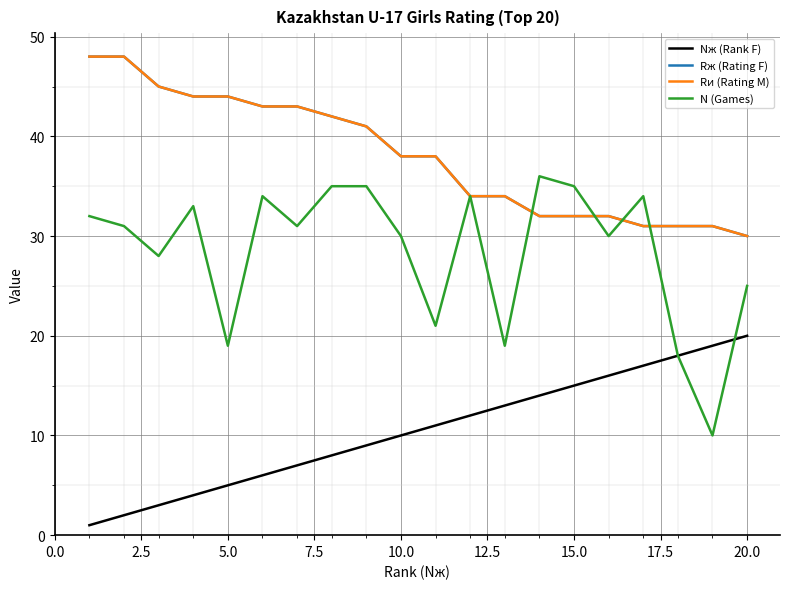

Does the chart have visible grid lines?

Yes